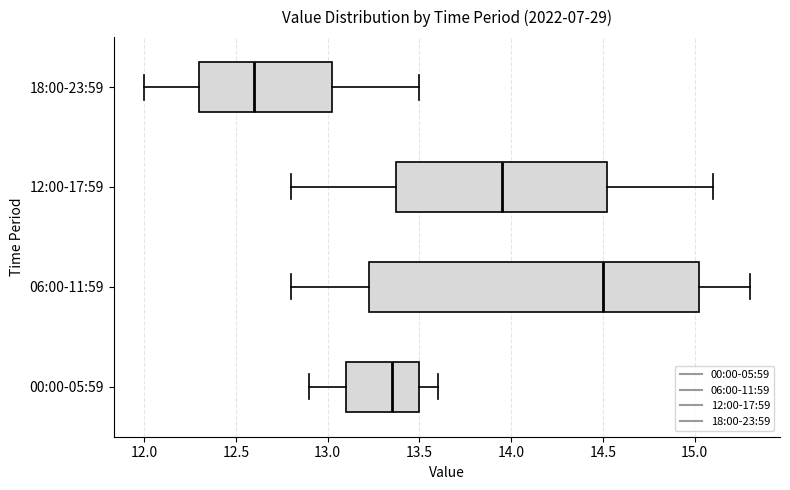

Where does the median line of the box for 12:00-17:59 sit on the x-axis? The values are not printed on the chart, so give them approximately, as read against the axis.

13.95